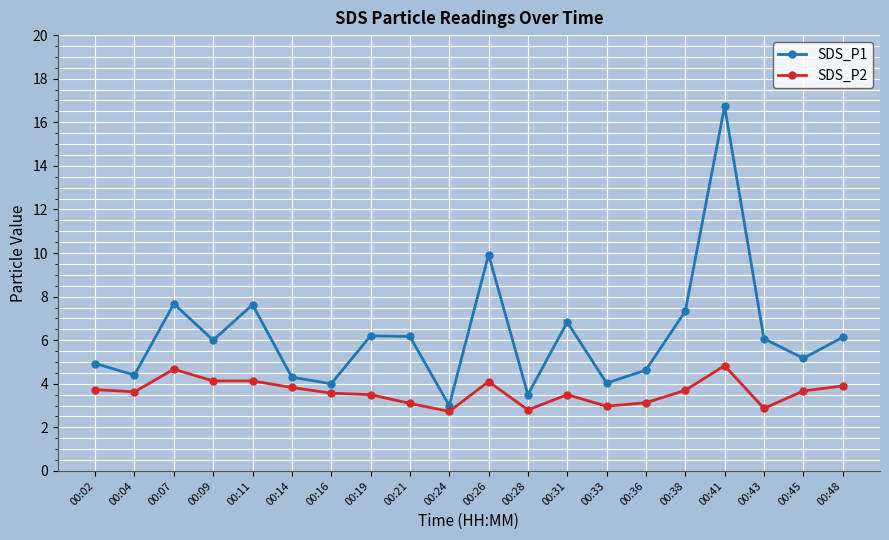

What is the difference between the maximum and minimum values in the SDS_P2 series?

2.1